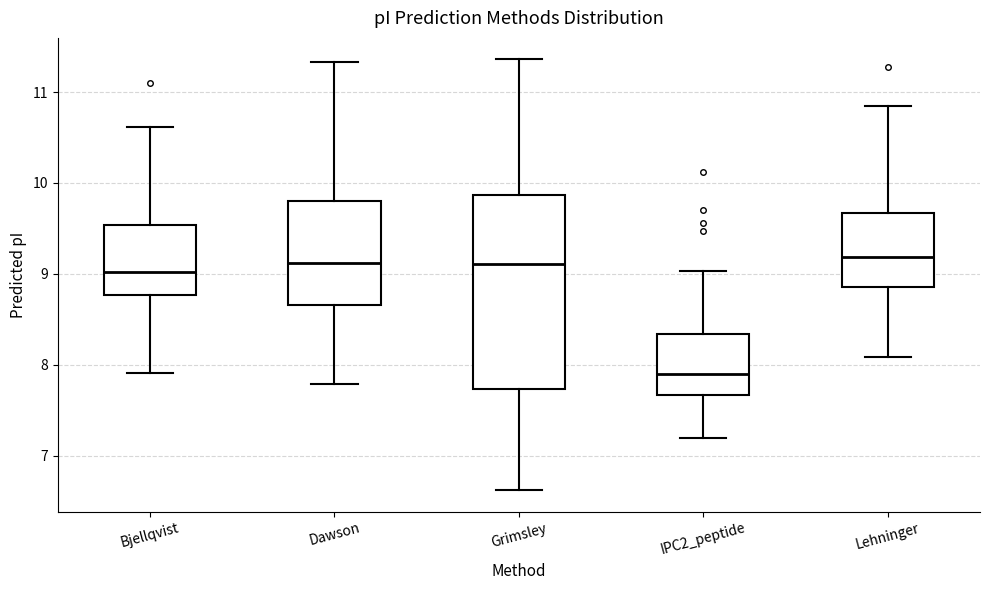

Which box is the tallest, from its lower edge to its upper edge?

Grimsley